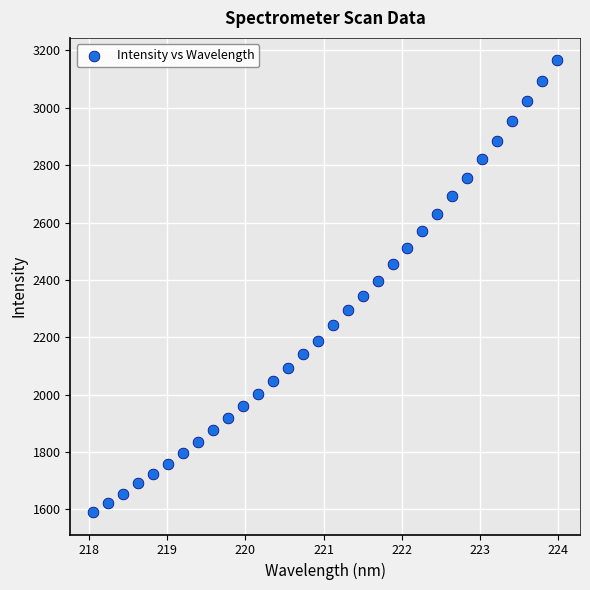

What is the range of X values (max minus min)?

5.9